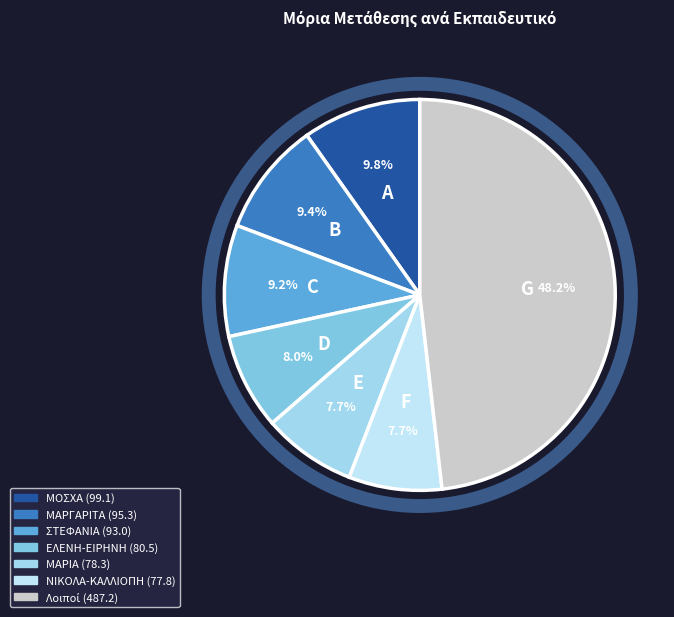

How many slices are in this pie chart?

7